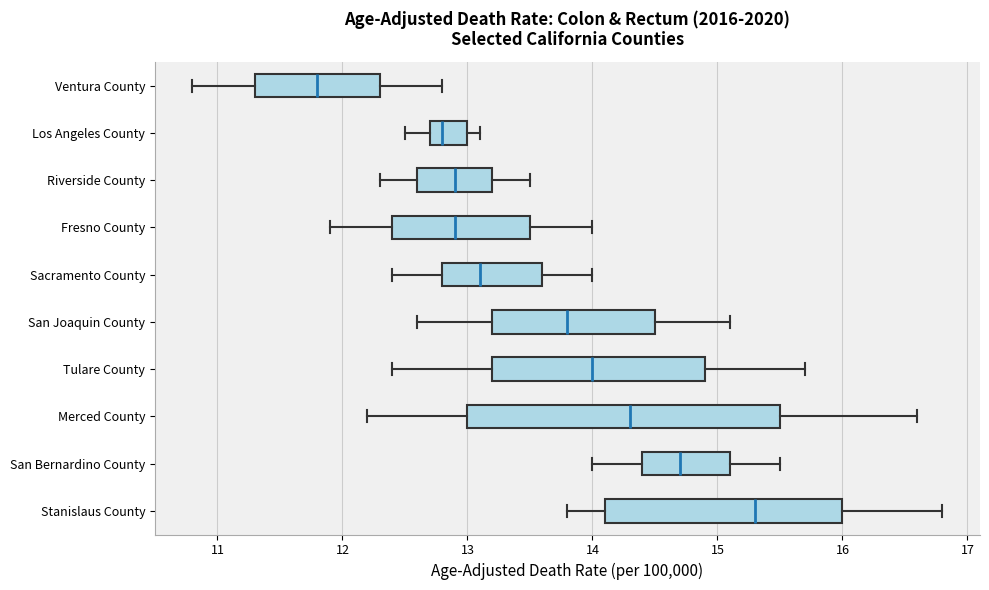

Reading bottom to top, read every box against the x-axis: the position of its median line, the range the box covers, and the ends of its whiskers. The values are not printed on the chart, so give them approximately, as read against the axis.

Stanislaus County: median 15.3, box 14.1 to 16.0, whiskers 13.8 to 16.8
San Bernardino County: median 14.7, box 14.4 to 15.1, whiskers 14.0 to 15.5
Merced County: median 14.3, box 13.0 to 15.5, whiskers 12.2 to 16.6
Tulare County: median 14.0, box 13.2 to 14.9, whiskers 12.4 to 15.7
San Joaquin County: median 13.8, box 13.2 to 14.5, whiskers 12.6 to 15.1
Sacramento County: median 13.1, box 12.8 to 13.6, whiskers 12.4 to 14.0
Fresno County: median 12.9, box 12.4 to 13.5, whiskers 11.9 to 14.0
Riverside County: median 12.9, box 12.6 to 13.2, whiskers 12.3 to 13.5
Los Angeles County: median 12.8, box 12.7 to 13.0, whiskers 12.5 to 13.1
Ventura County: median 11.8, box 11.3 to 12.3, whiskers 10.8 to 12.8